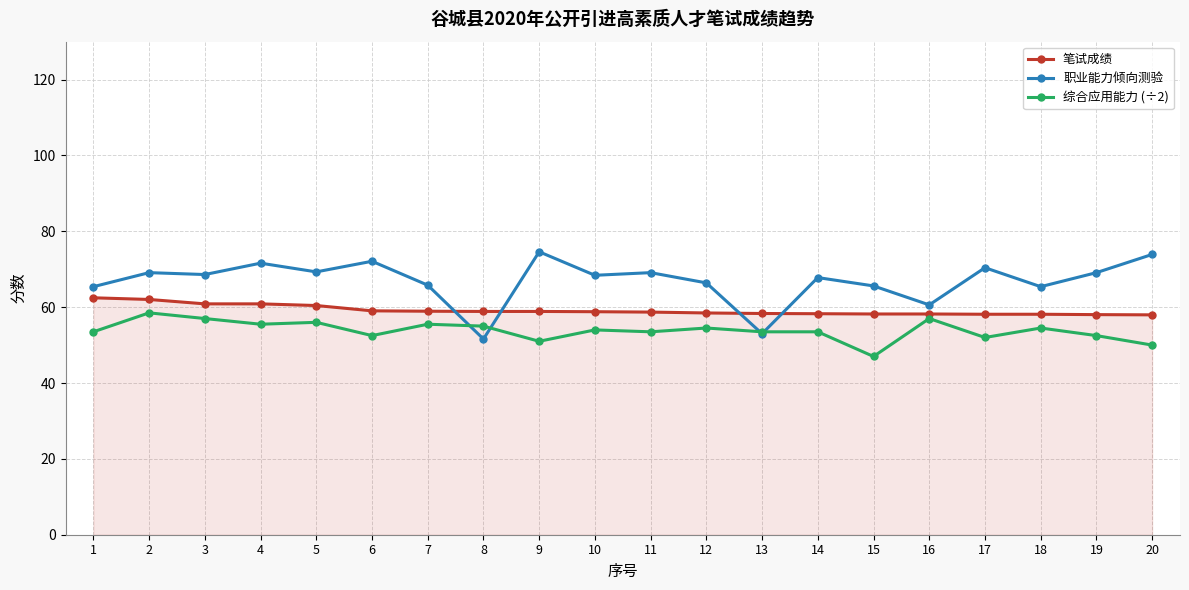

At which category does 综合应用能力 (÷2) reach its first local peak?

2